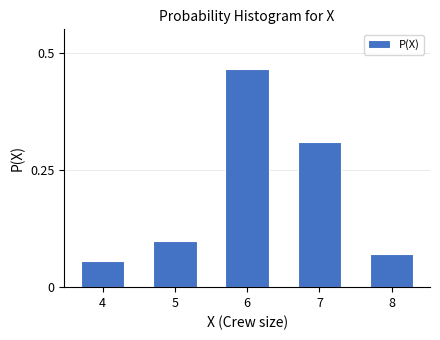

At which label is the value closest to 0?

4